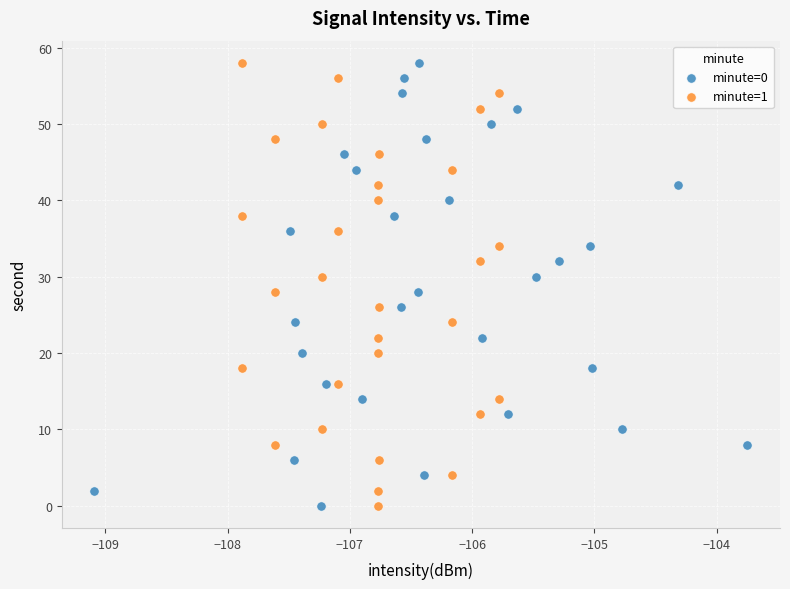

What are all the series names shown in the legend?

minute=0, minute=1